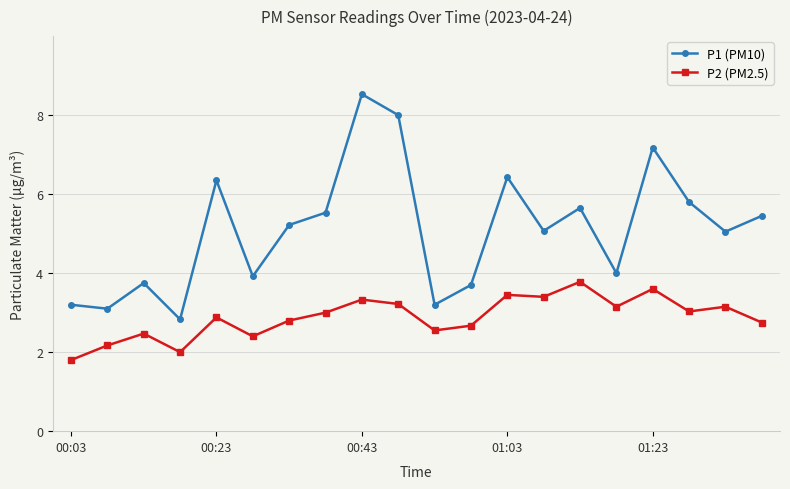

What is the value of the P1 (PM10) point at the 17th from the left?

7.2